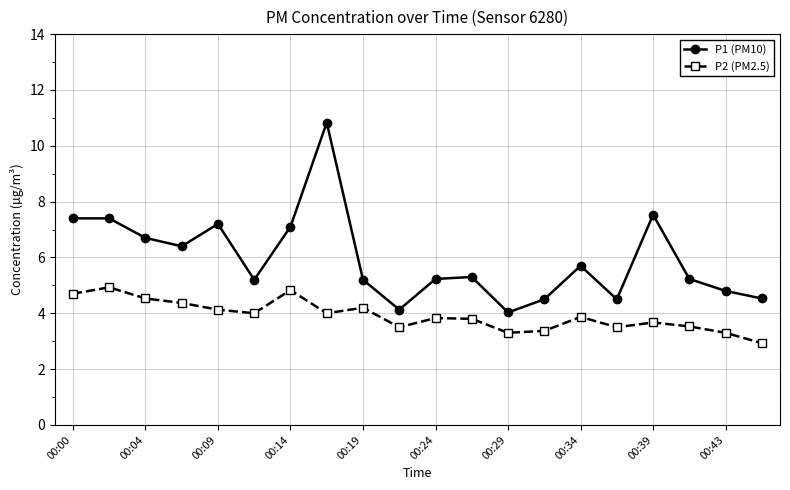

Does the chart have visible grid lines?

Yes